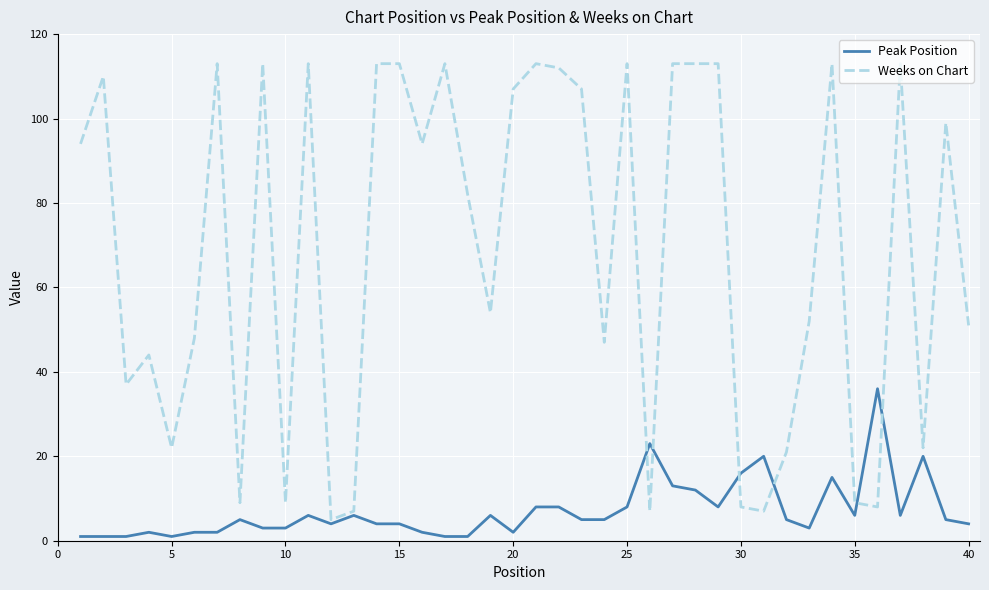

In Weeks on Chart, how many points are lower than both neighbors (excluding endpoints)?

12